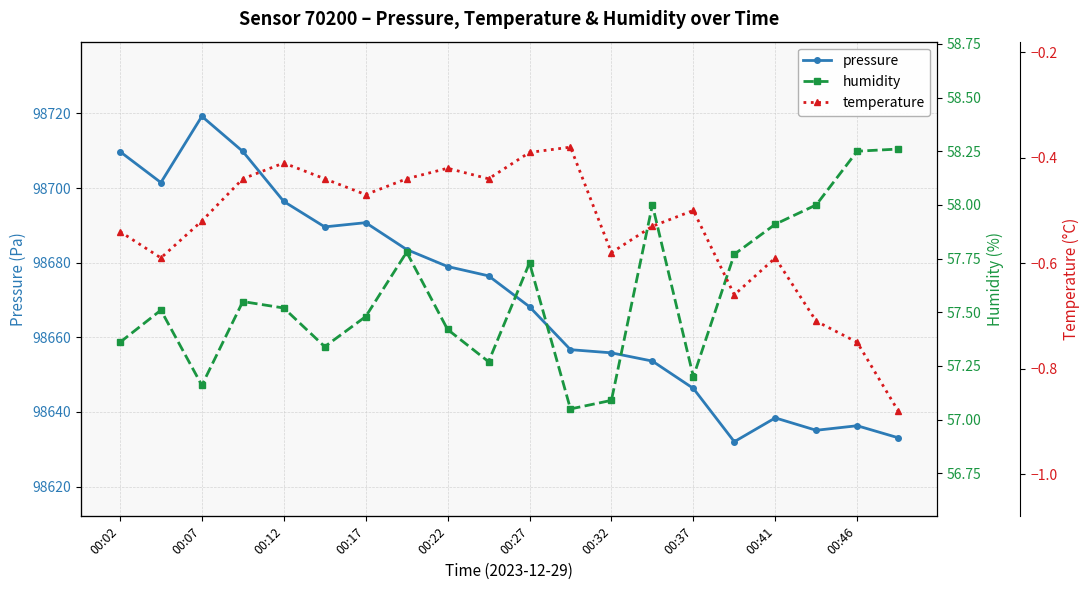

At which label does humidity reach its minimum?

11